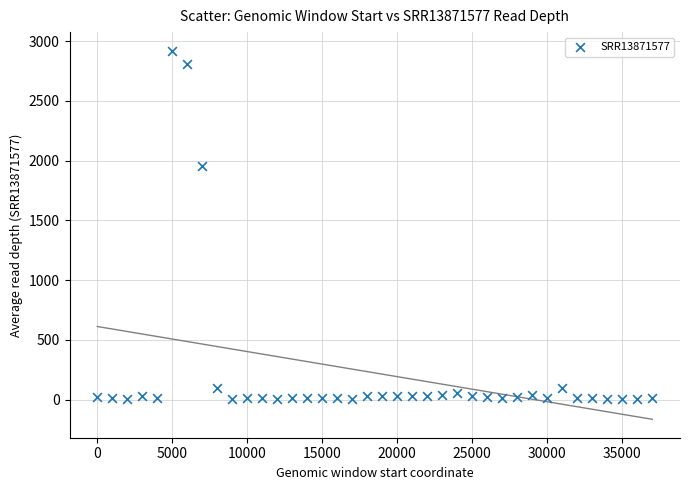

What Y value in the scatter plot is closest to 1461?

1954.7